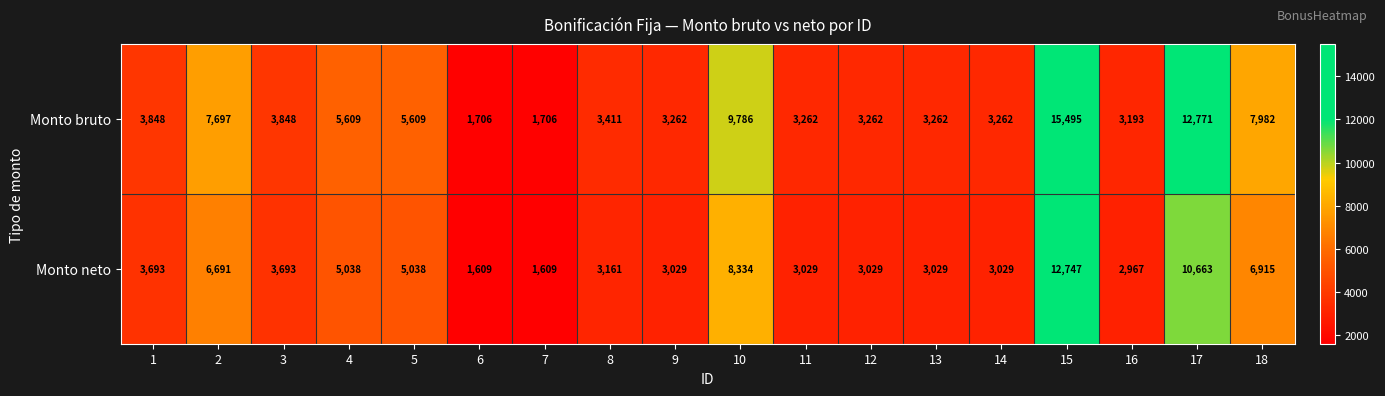

The value of Monto bruto at 11 is 1563. True or false?

False